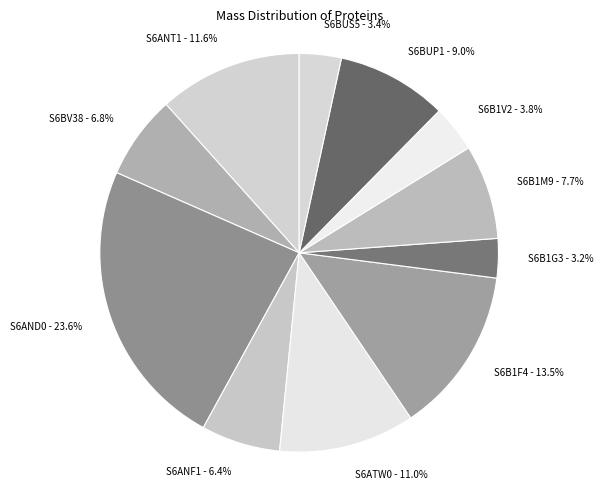

Is S6AND0 the majority of the pie?

No